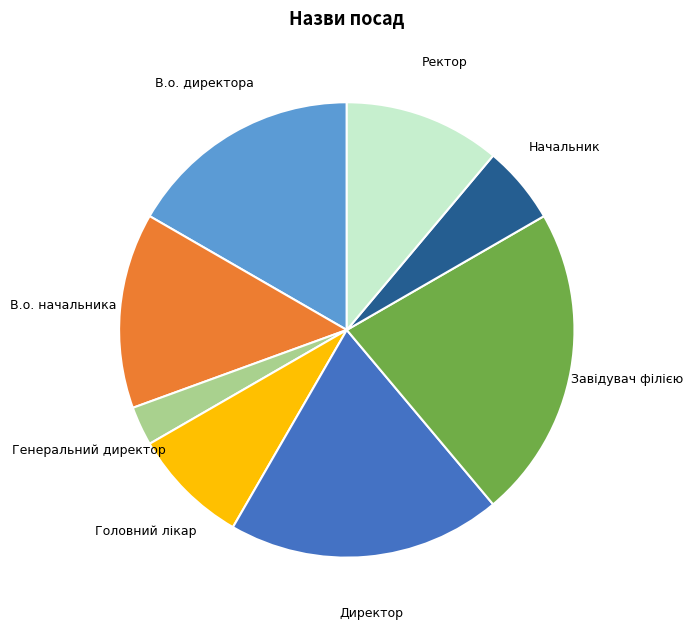

Does Ректор represent more than half of the total?

No